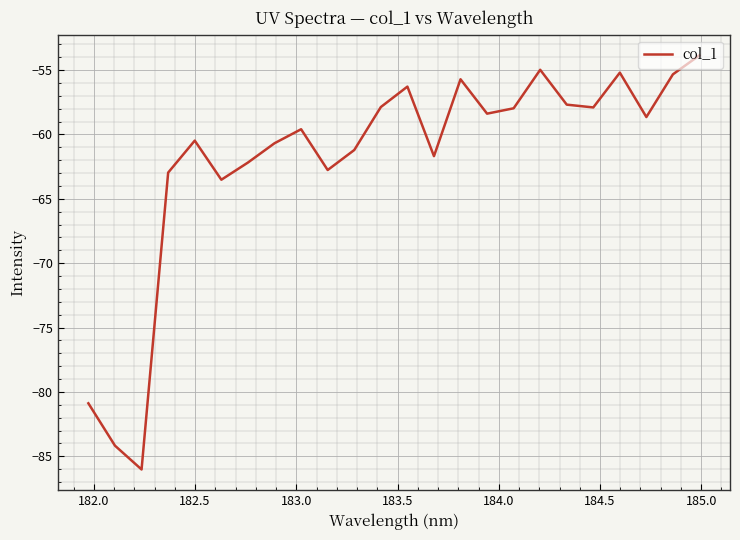

What is the smallest value displayed?

-86.0